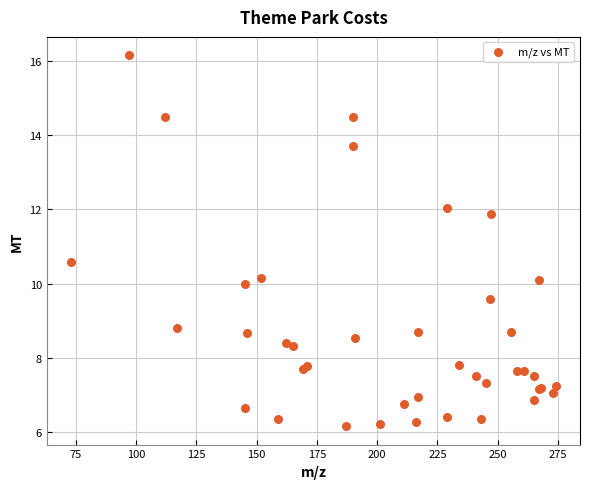

What Y value in the scatter plot is closest to 11?

10.6